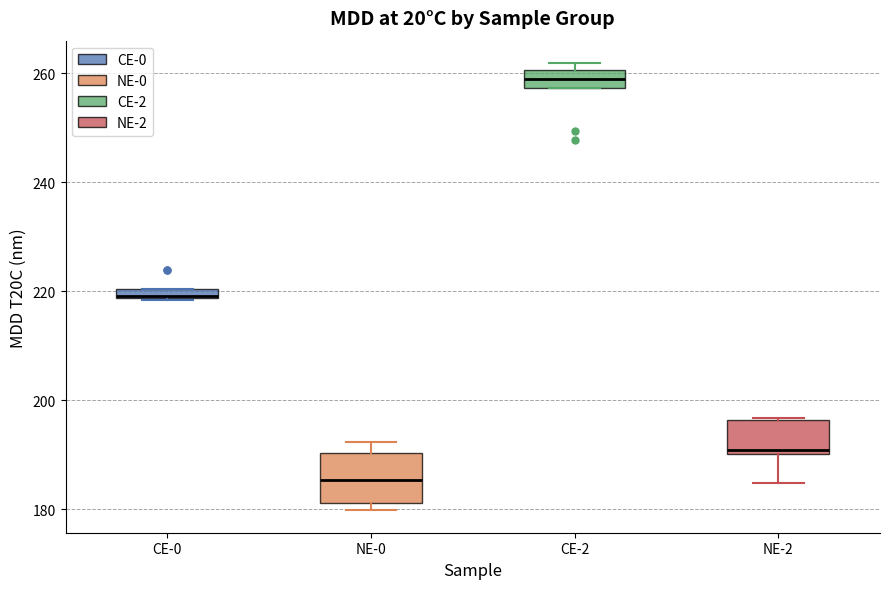

Where does the upper whisker of the box for NE-0 end on the y-axis? The values are not printed on the chart, so give them approximately, as read against the axis.

192